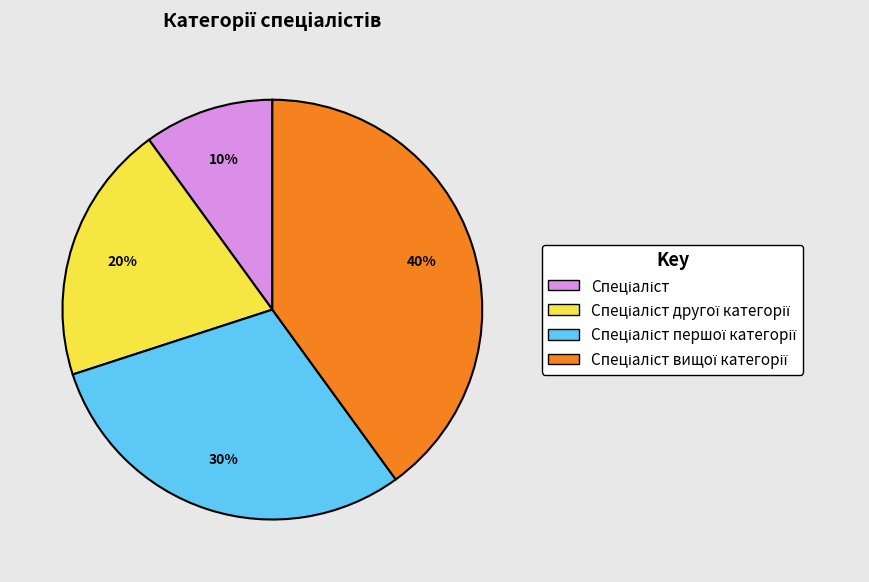

How many segments does this pie chart have?

4